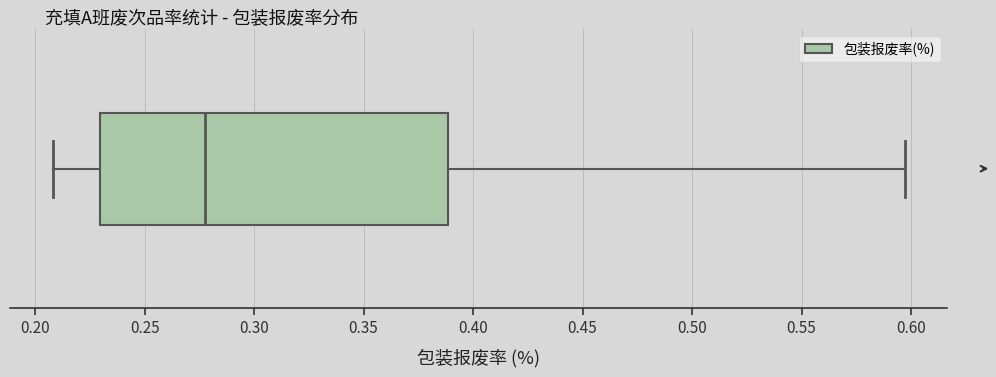

Read this box plot against the x-axis: the position of the median line, the range covered by the box, and the ends of both whiskers. The values are not printed on the chart, so give them approximately, as read against the axis.

median 0.280, box 0.230 to 0.390, whiskers 0.210 to 0.595